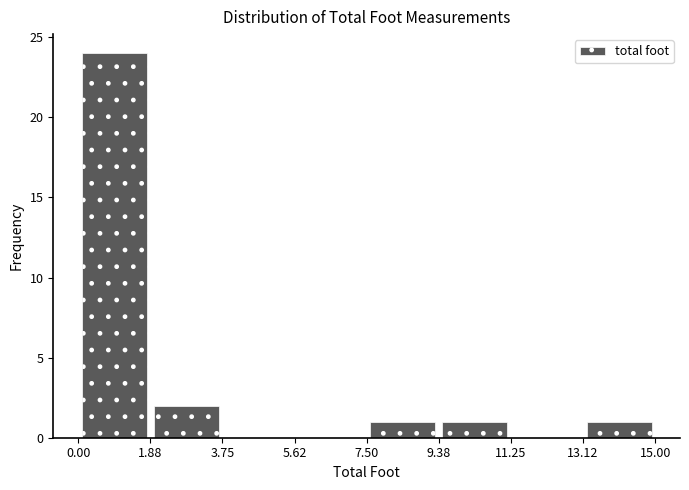

Over which range of the x-axis is the bar tallest?

0.00 to 1.88